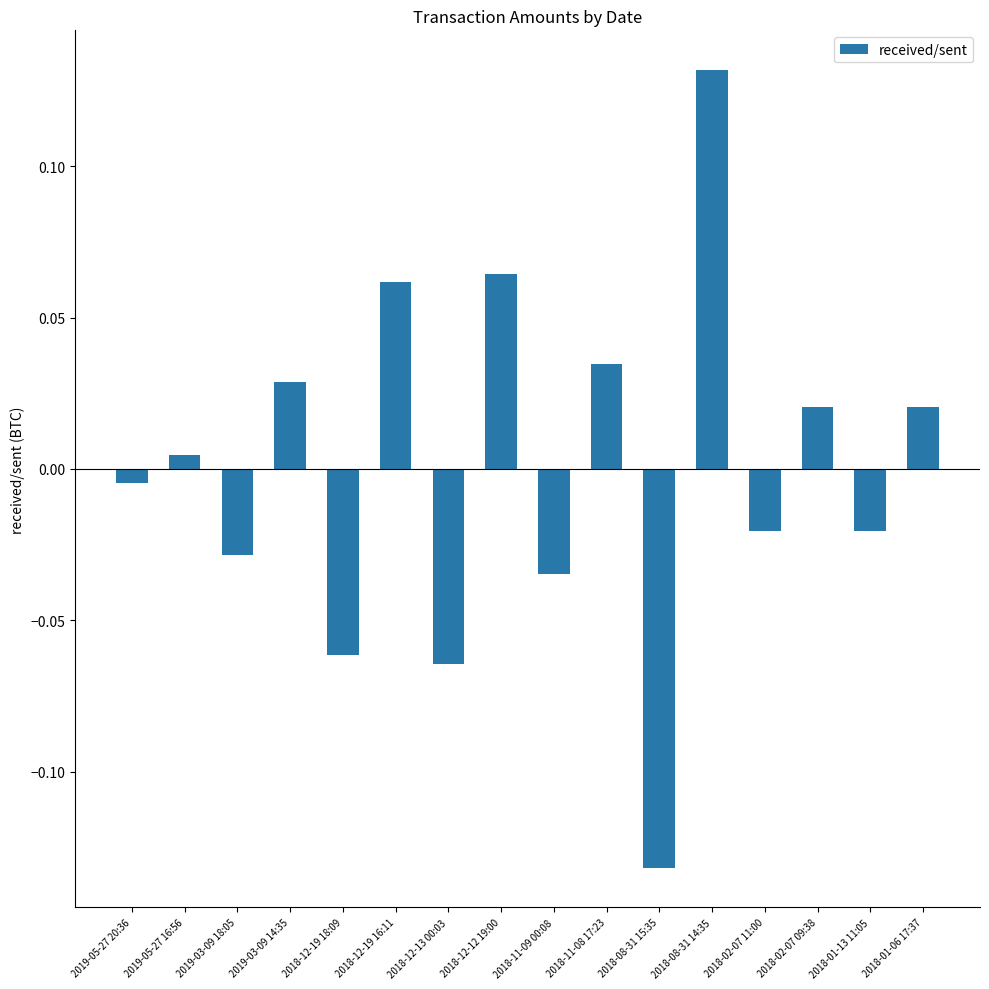

Is it true that the value at 2018-12-19 18:09 is -0.0?

False